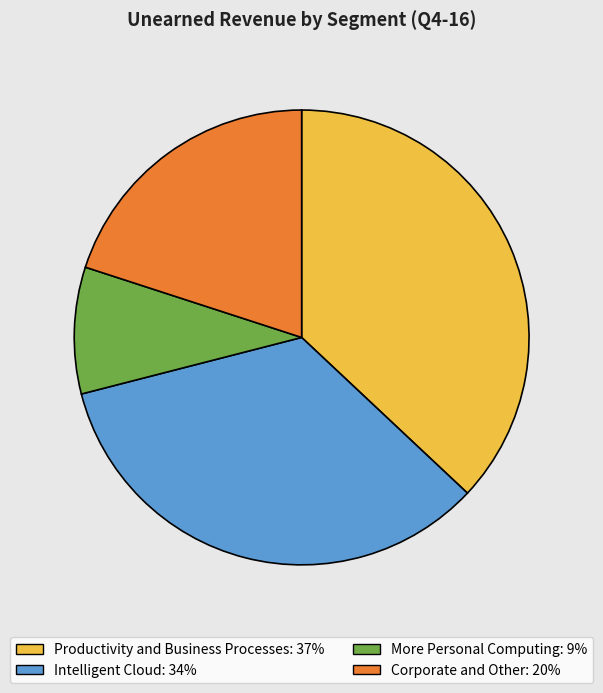

Do Productivity and Business Processes and Intelligent Cloud together represent more than half of the pie?

Yes